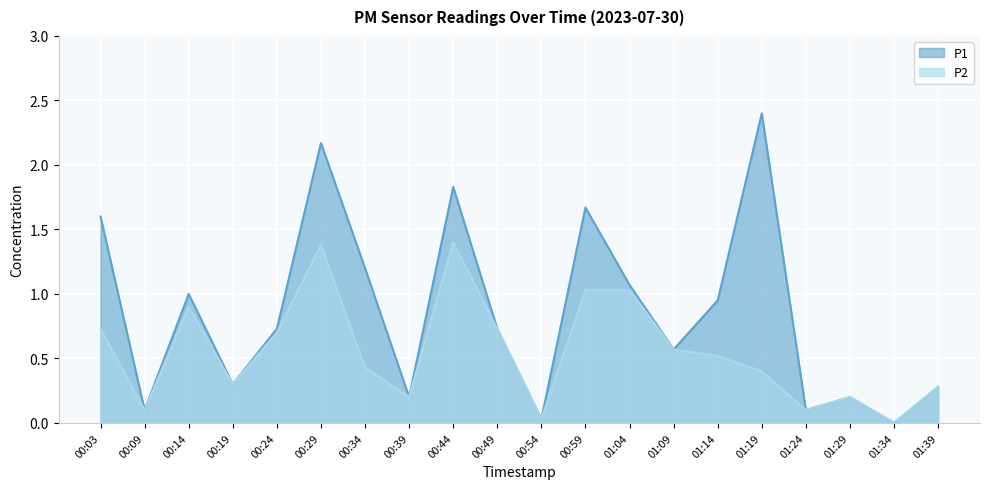

What is the label of the 17th point from the right?

00:19